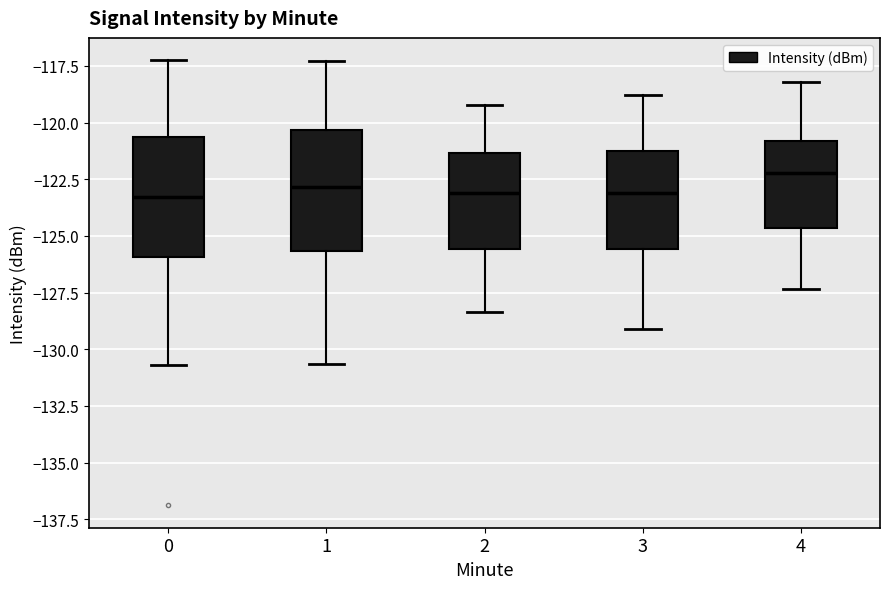

Reading left to right, read every box against the y-axis: the position of its median line, the range the box covers, and the ends of its whiskers. The values are not printed on the chart, so give them approximately, as read against the axis.

0: median -123.5, box -126.0 to -120.5, whiskers -130.5 to -117.0
1: median -123.0, box -125.5 to -120.5, whiskers -130.5 to -117.5
2: median -123.0, box -125.5 to -121.5, whiskers -128.5 to -119.0
3: median -123.0, box -125.5 to -121.5, whiskers -129.0 to -119.0
4: median -122.0, box -124.5 to -121.0, whiskers -127.5 to -118.0